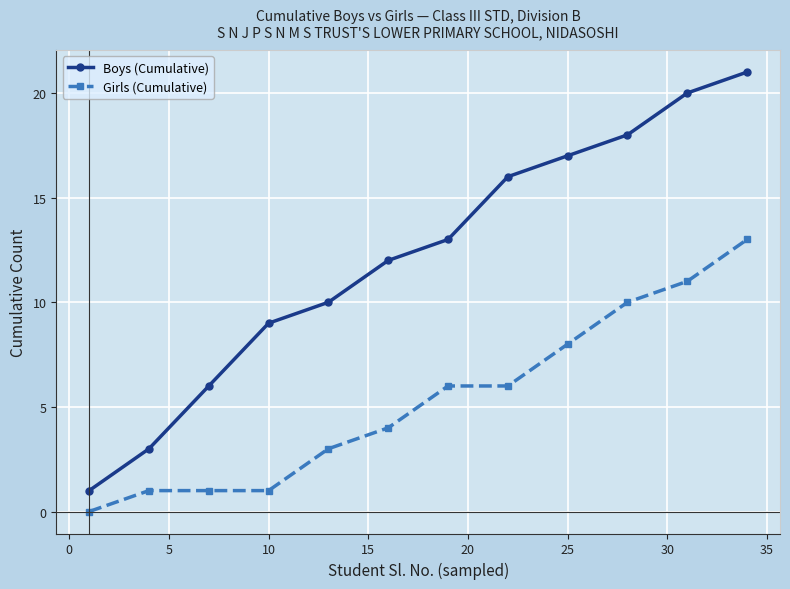

At how many categories does at least one series exceed 11?

7